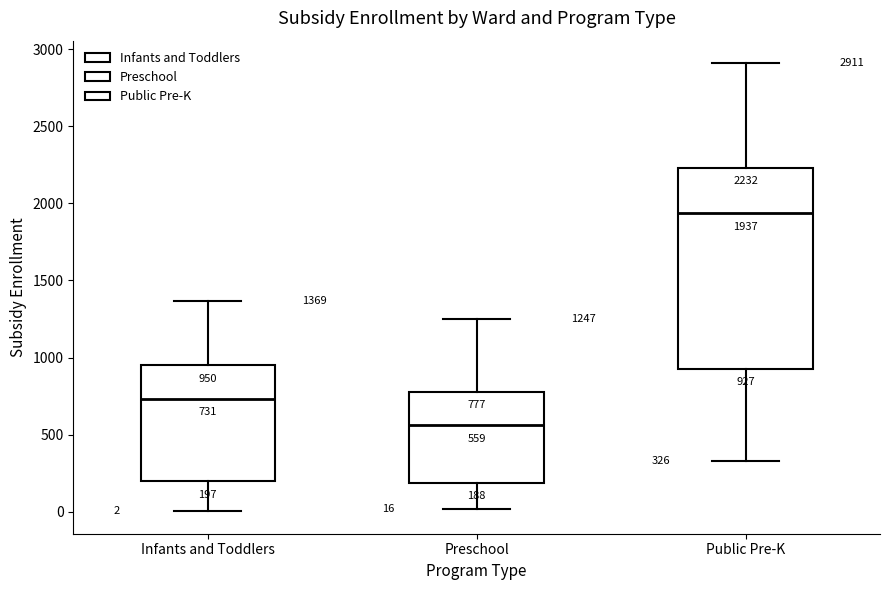

Comparing the boxes themselves (not the whiskers), which one is the tallest?

Public Pre-K